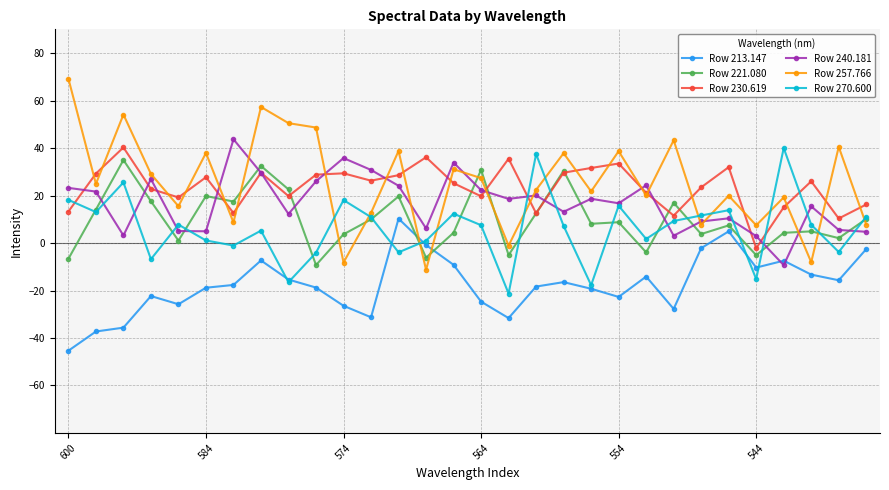

True or false: Row 213.147 and Row 230.619 cross at least once.

False